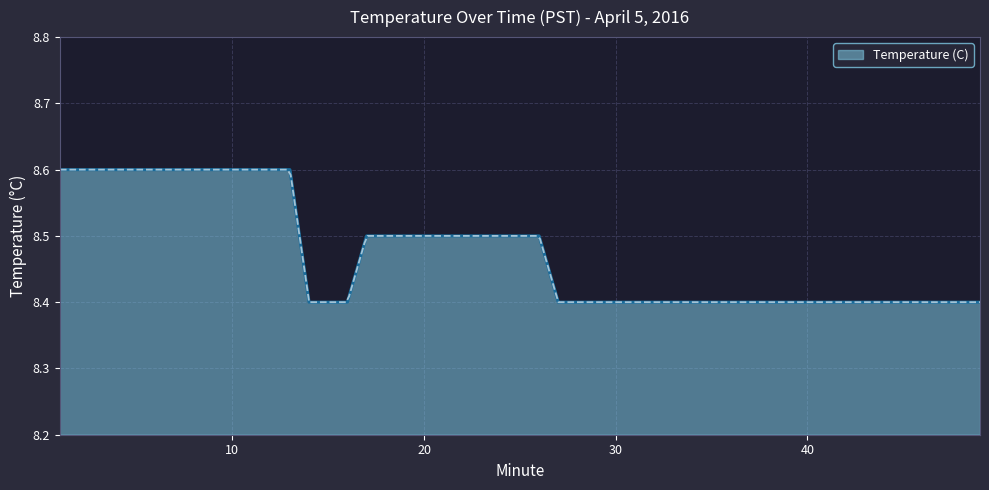

Is it true that the value at 18 is 4.7?

False